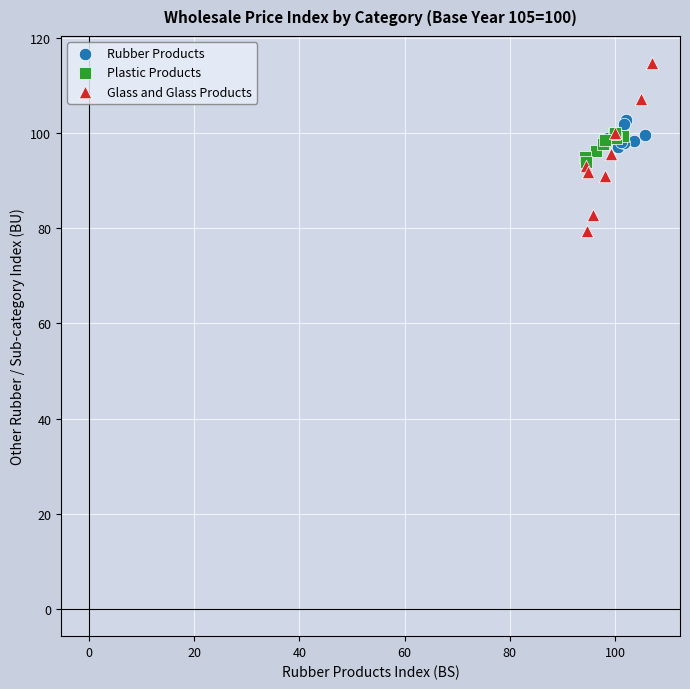

Which series reaches the maximum Y coordinate?

Glass and Glass Products